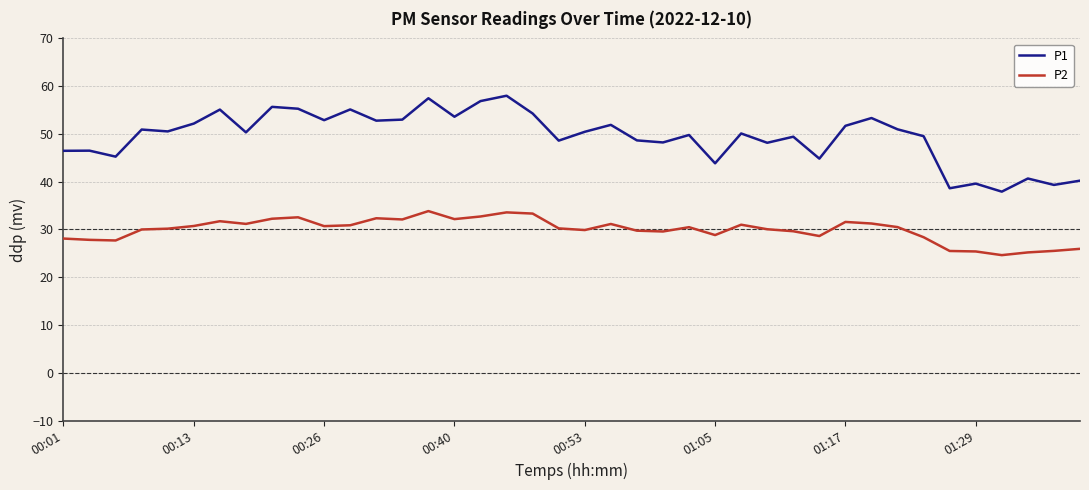

True or false: P1 and P2 cross at least once.

False